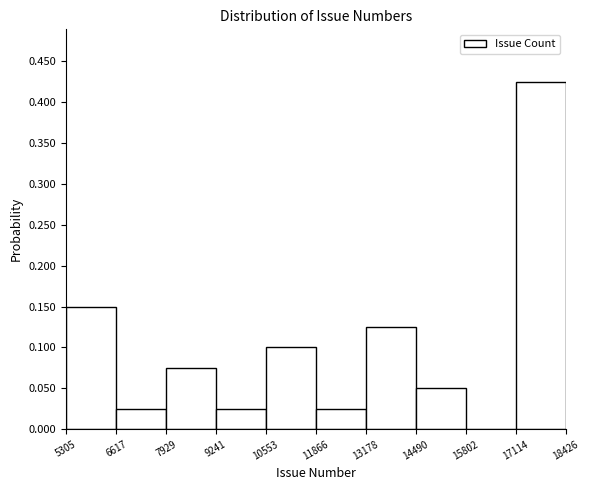

How tall is the bar that spans 5305 to 6617 on the x-axis? The values are not printed on the chart, so give them approximately, as read against the axis.

0.150